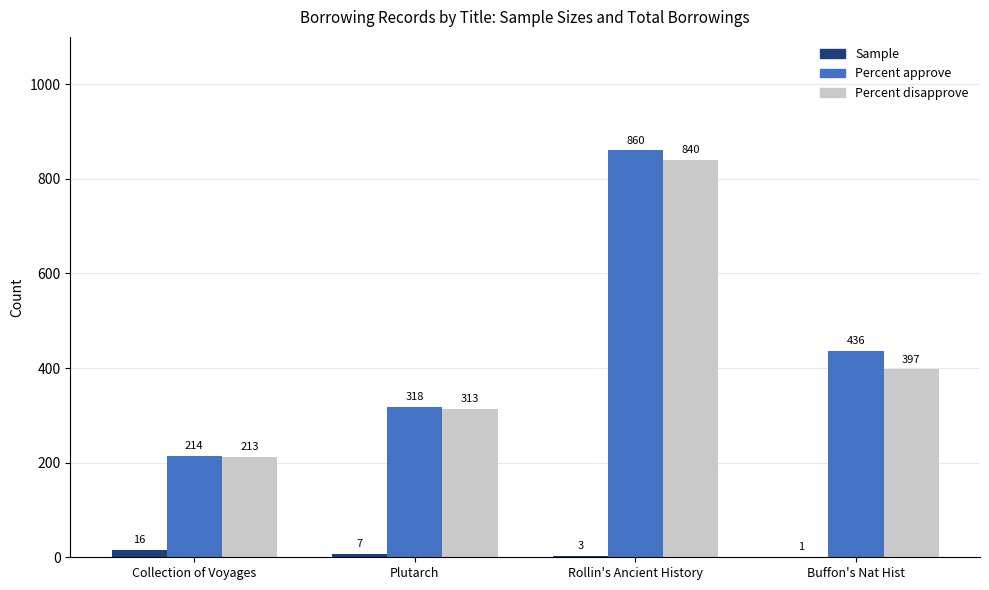

At which category does the chart reach its peak across all series?

Rollin's Ancient History